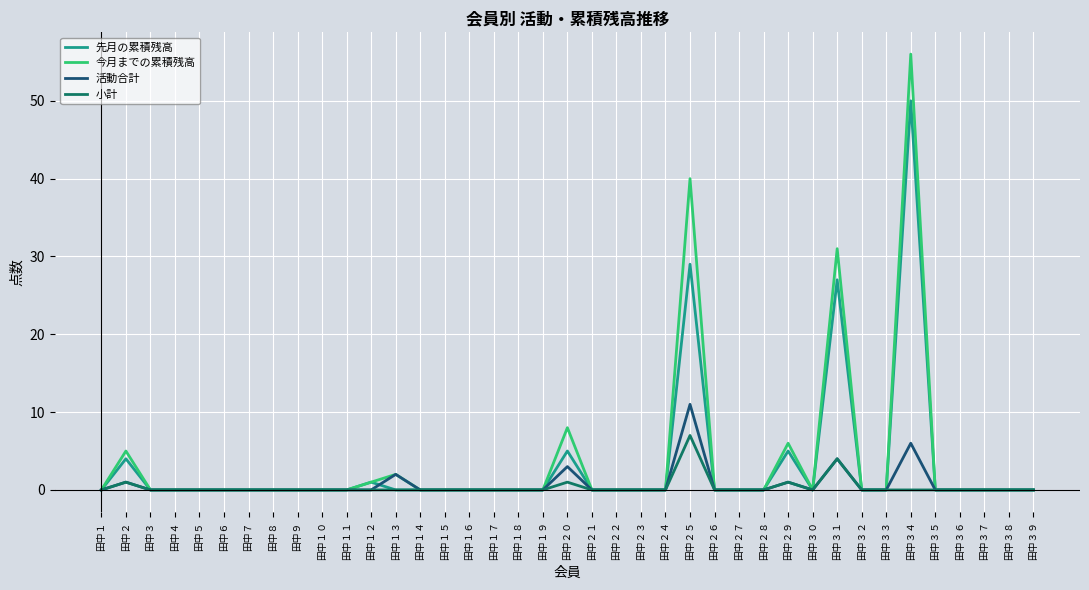

What is the greatest value displayed?

56